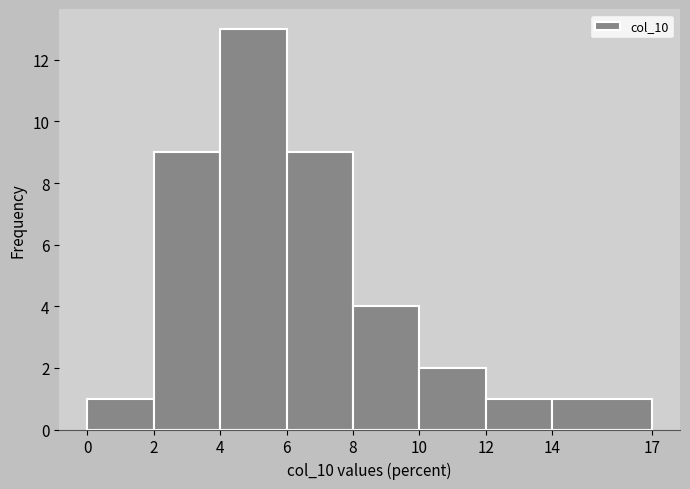

Reading left to right, list every bar in this chart as the range it spans on the x-axis followed by its height. The values are not printed on the chart, so give them approximately, as read against the axis.

0 to 2: 1
2 to 4: 9
4 to 6: 13
6 to 8: 9
8 to 10: 4
10 to 12: 2
12 to 14: 1
14 to 17: 1